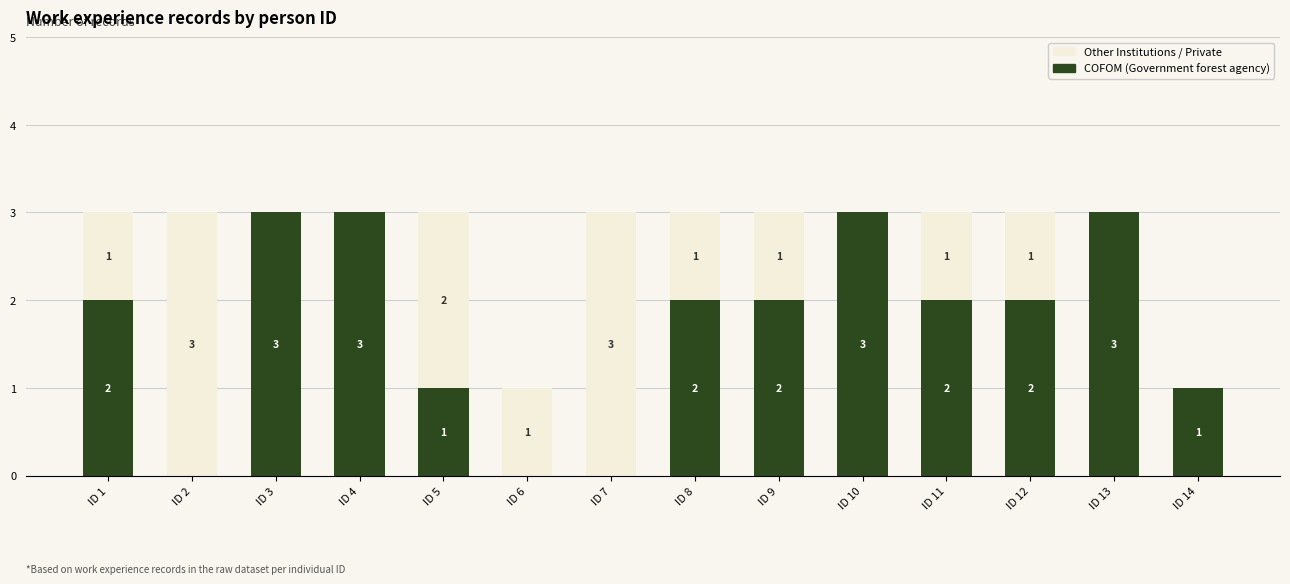

Are the bars grouped side by side (vs. stacked)?

No